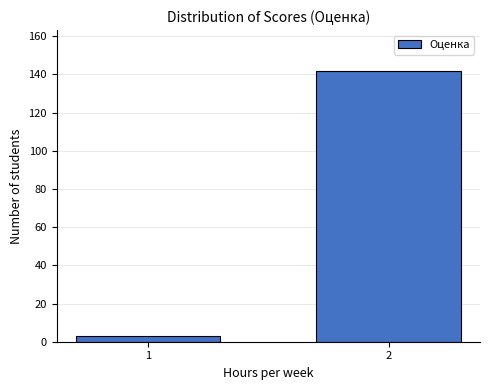

Reading left to right, what are all the values shown in this chart?

3	142